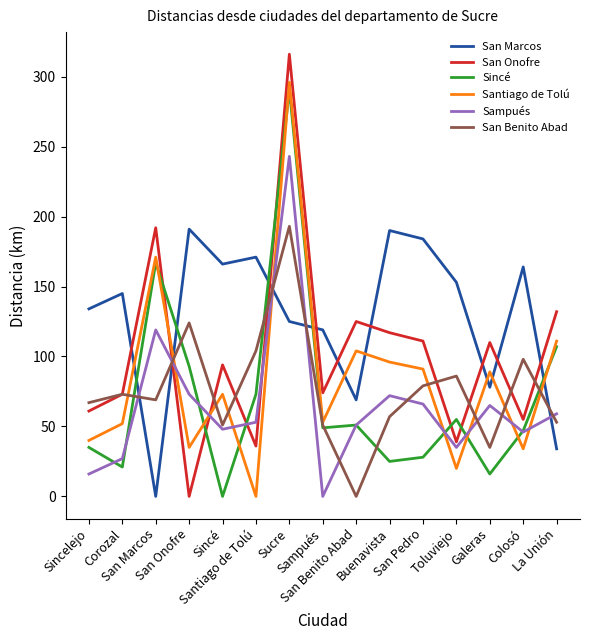

Which category has the lowest value across all series?

San Marcos